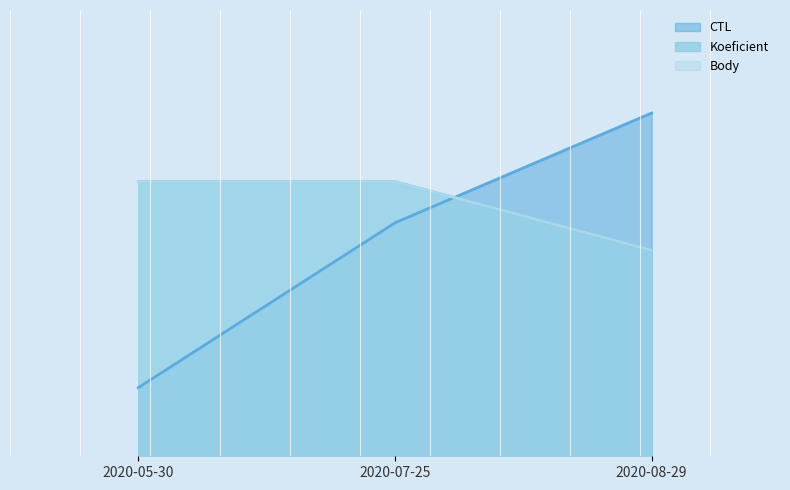

What is the maximum value for Koeficient?

4.0